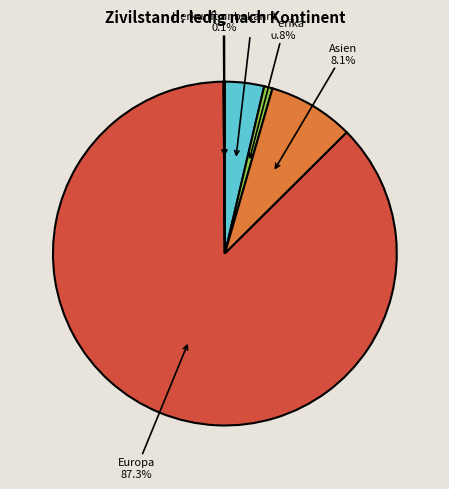

Combined, what portion of the pie is Amerika and Asien?

8.9%